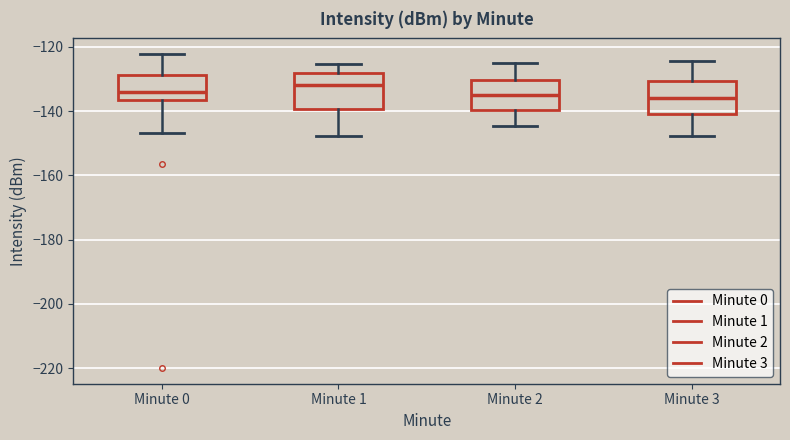

Which box's median line is the highest?

Minute 1